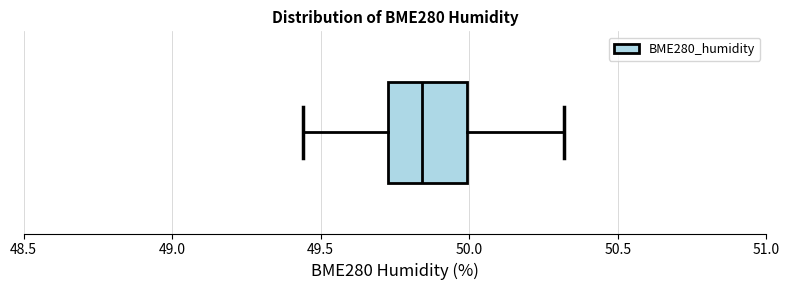

Transcribe this box plot: give where the median line is, the range the box spans, and where the two whiskers end, as read against the x-axis. The values are not printed on the chart, so give them approximately, as read against the axis.

median 49.85, box 49.75 to 50.00, whiskers 49.45 to 50.30